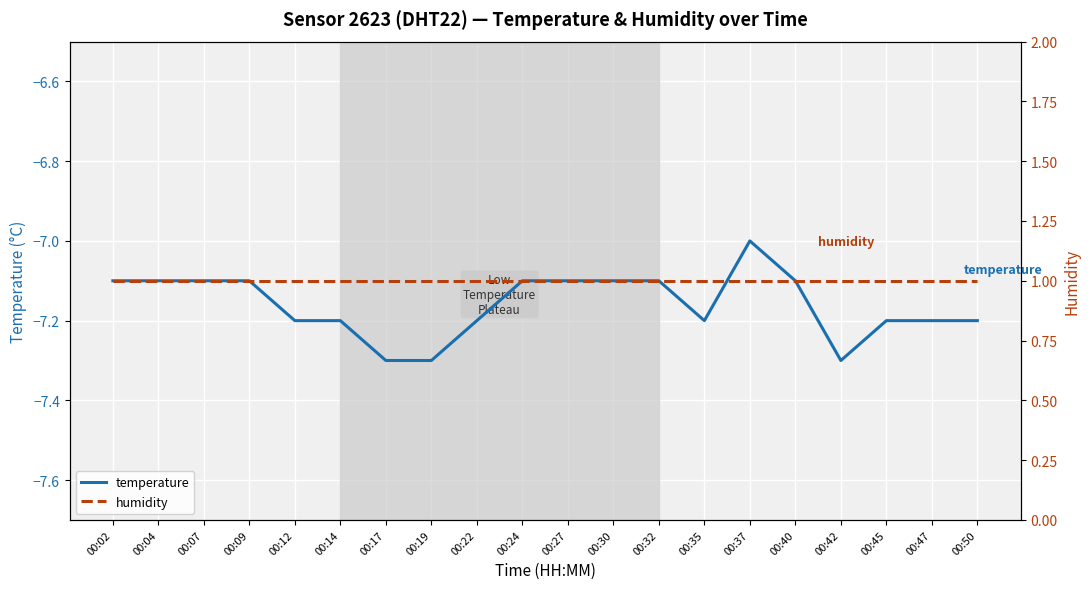

List the labels in order of temperature value, smallest first.

00:17, 00:19, 00:42, 00:12, 00:14, 00:22, 00:35, 00:45, 00:47, 00:50, 00:02, 00:04, 00:07, 00:09, 00:24, 00:27, 00:30, 00:32, 00:40, 00:37